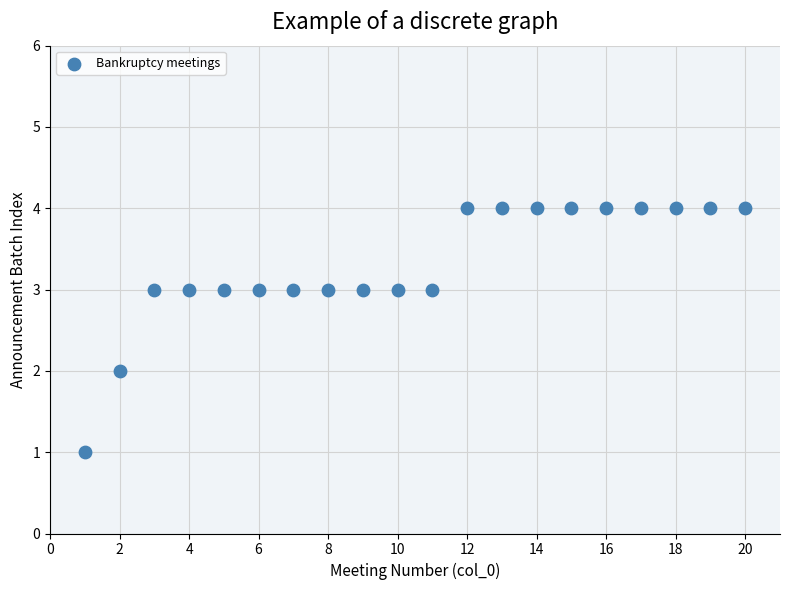

What is the range of Y values (max minus min)?

3